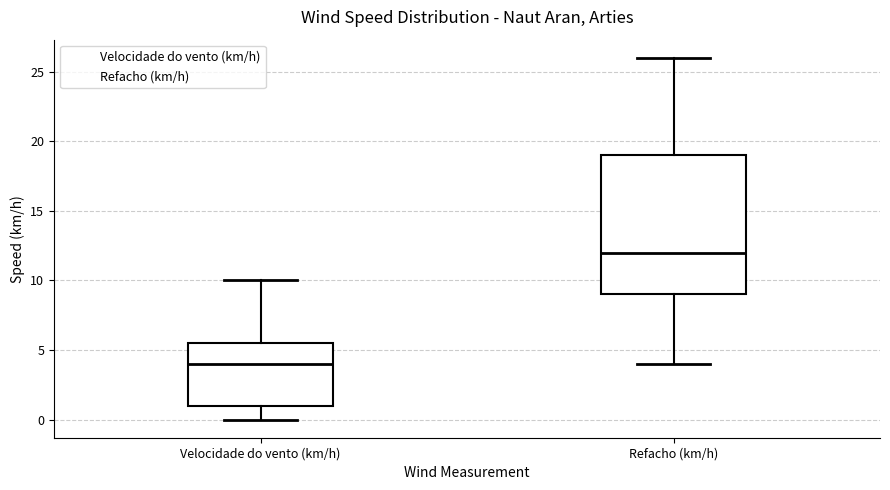

Reading left to right, read every box against the y-axis: the position of its median line, the range the box covers, and the ends of its whiskers. The values are not printed on the chart, so give them approximately, as read against the axis.

Velocidade do vento (km/h): median 4.0, box 1.0 to 5.5, whiskers 0.0 to 10.0
Refacho (km/h): median 12.0, box 9.0 to 19.0, whiskers 4.0 to 26.0